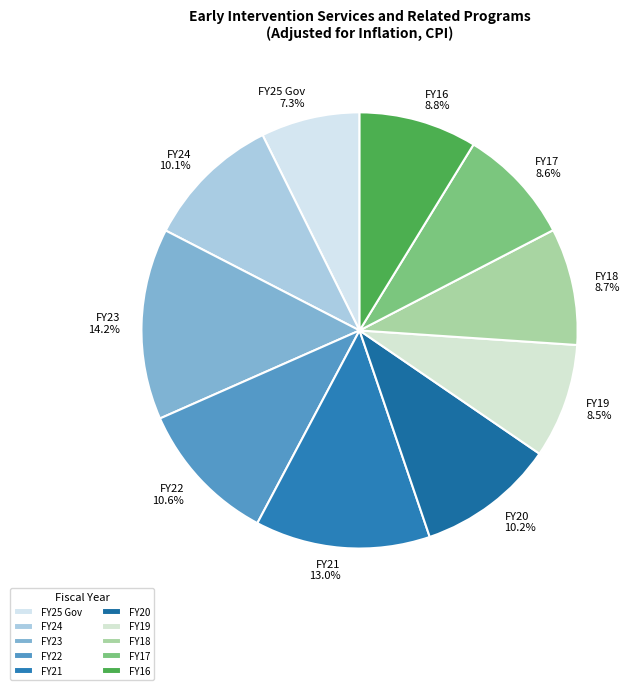

What is the ratio of the value at FY23 to the value at FY20?

1.4